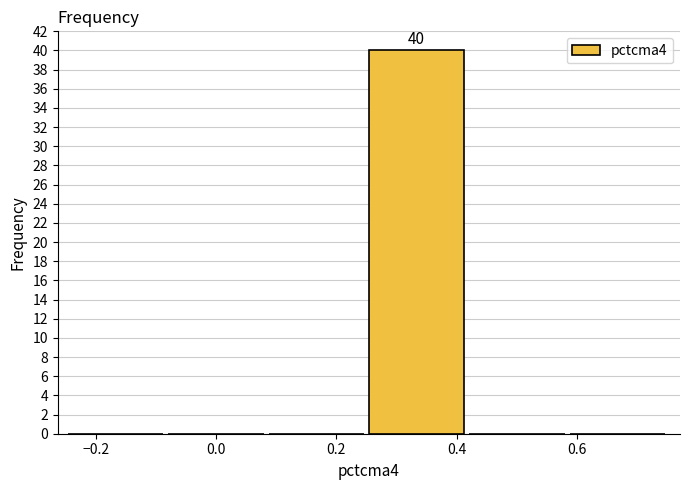

Over which range of the x-axis is the bar tallest?

0.26 to 0.42